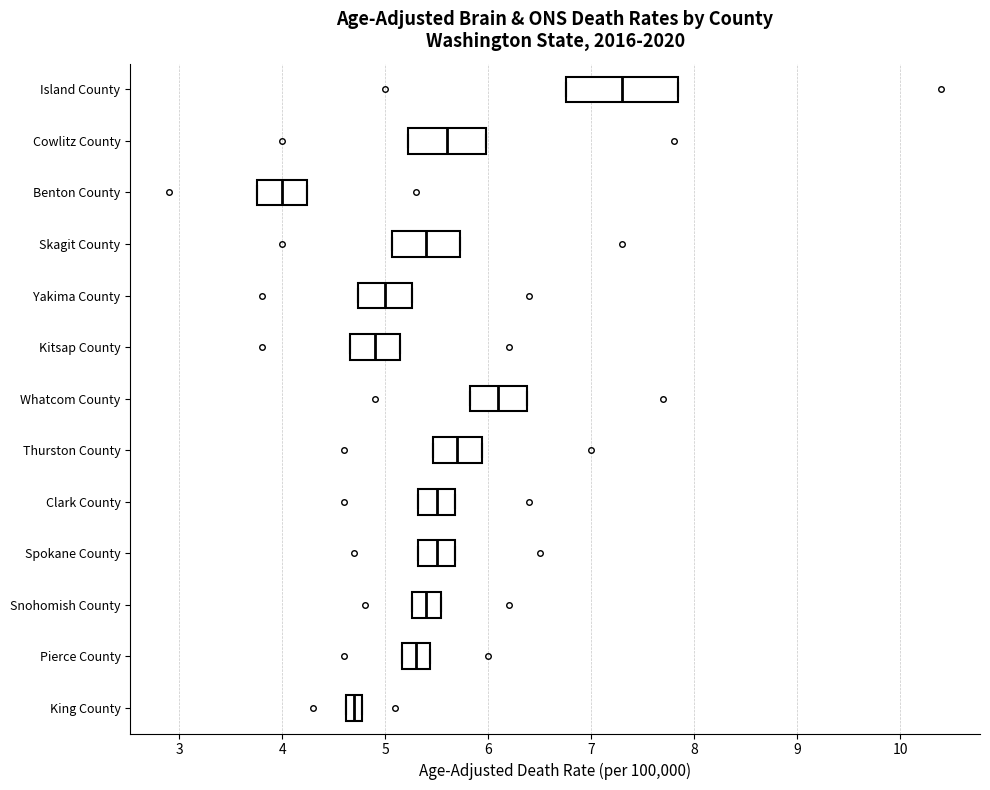

Reading bottom to top, transcribe this box plot: for each box, give where its median line is, the range the box spans, and where its two whiskers end, as read against the x-axis. The values are not printed on the chart, so give them approximately, as read against the axis.

King County: median 4.7, box 4.6 to 4.8, whiskers 4.6 to 4.8
Pierce County: median 5.3, box 5.2 to 5.4, whiskers 5.2 to 5.4
Snohomish County: median 5.4, box 5.3 to 5.5, whiskers 5.3 to 5.5
Spokane County: median 5.5, box 5.3 to 5.7, whiskers 5.3 to 5.7
Clark County: median 5.5, box 5.3 to 5.7, whiskers 5.3 to 5.7
Thurston County: median 5.7, box 5.5 to 5.9, whiskers 5.5 to 5.9
Whatcom County: median 6.1, box 5.8 to 6.4, whiskers 5.8 to 6.4
Kitsap County: median 4.9, box 4.7 to 5.1, whiskers 4.7 to 5.1
Yakima County: median 5.0, box 4.7 to 5.3, whiskers 4.7 to 5.3
Skagit County: median 5.4, box 5.1 to 5.7, whiskers 5.1 to 5.7
Benton County: median 4.0, box 3.8 to 4.2, whiskers 3.8 to 4.2
Cowlitz County: median 5.6, box 5.2 to 6.0, whiskers 5.2 to 6.0
Island County: median 7.3, box 6.8 to 7.8, whiskers 6.8 to 7.8